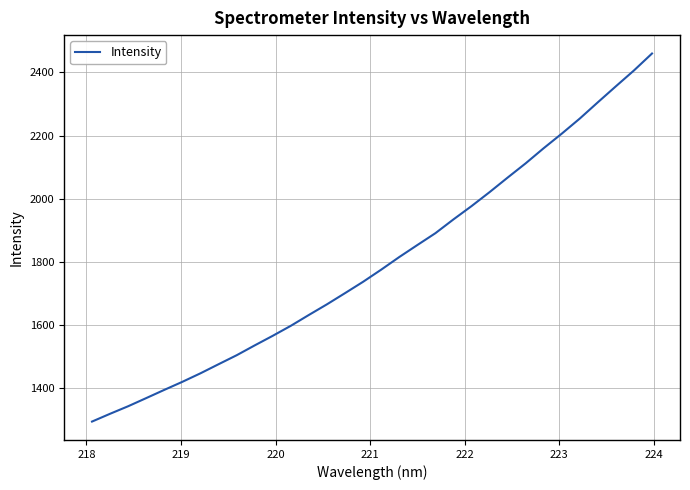

What is the smallest value displayed?

1295.1